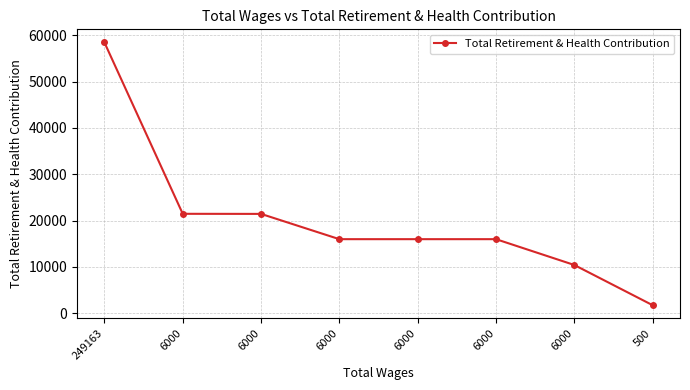

What is the smallest value displayed?

1696